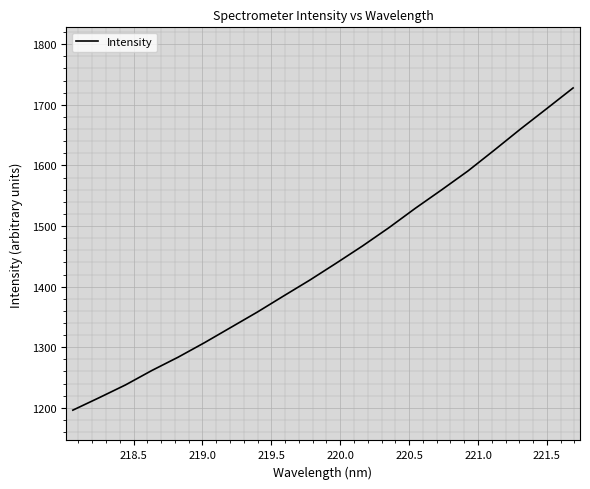

What is the maximum value shown in the chart?

1727.8